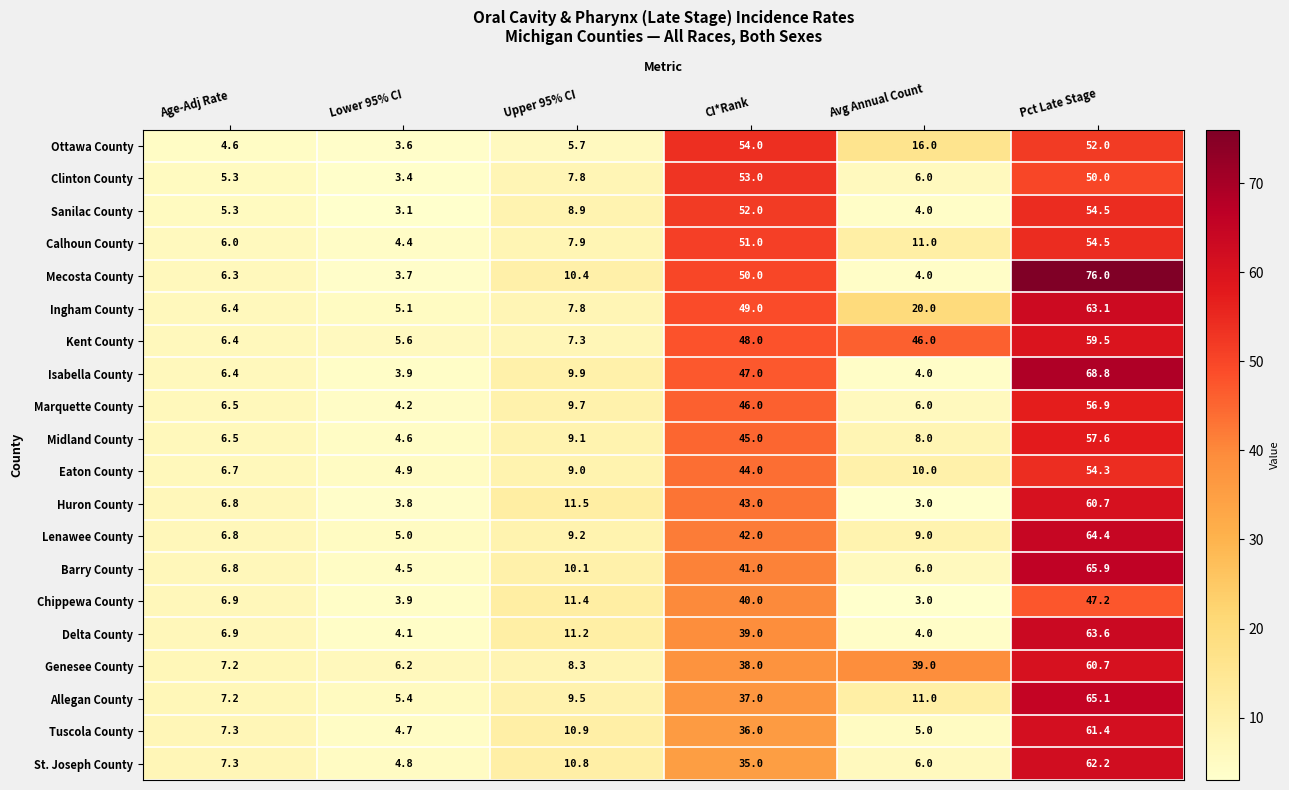

Which category has the highest value in the Mecosta County series?

Pct Late Stage